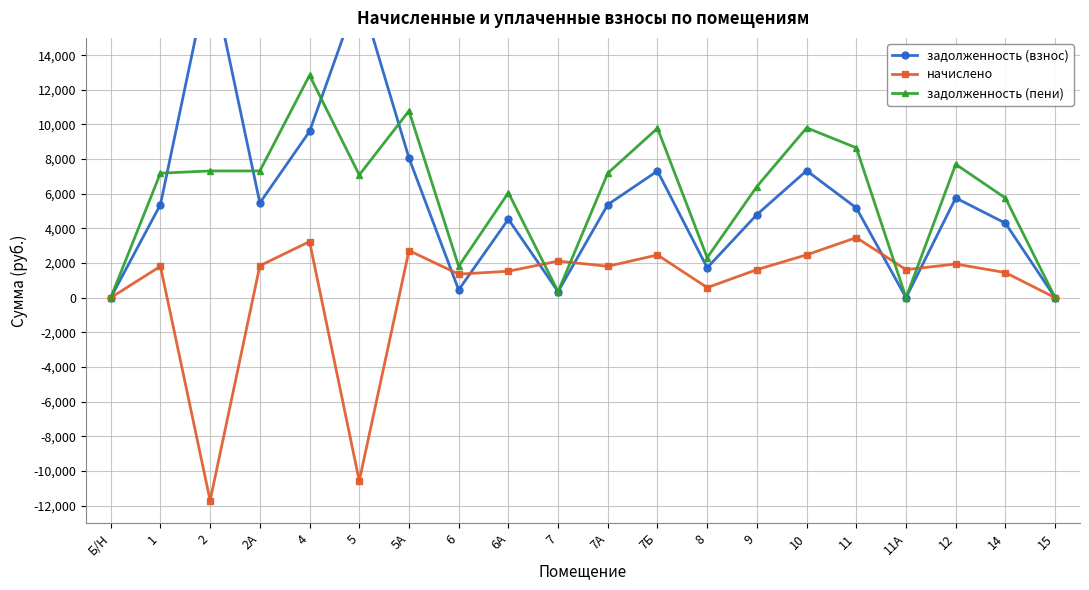

At which label is задолженность (взнос) closest to 9513?

4